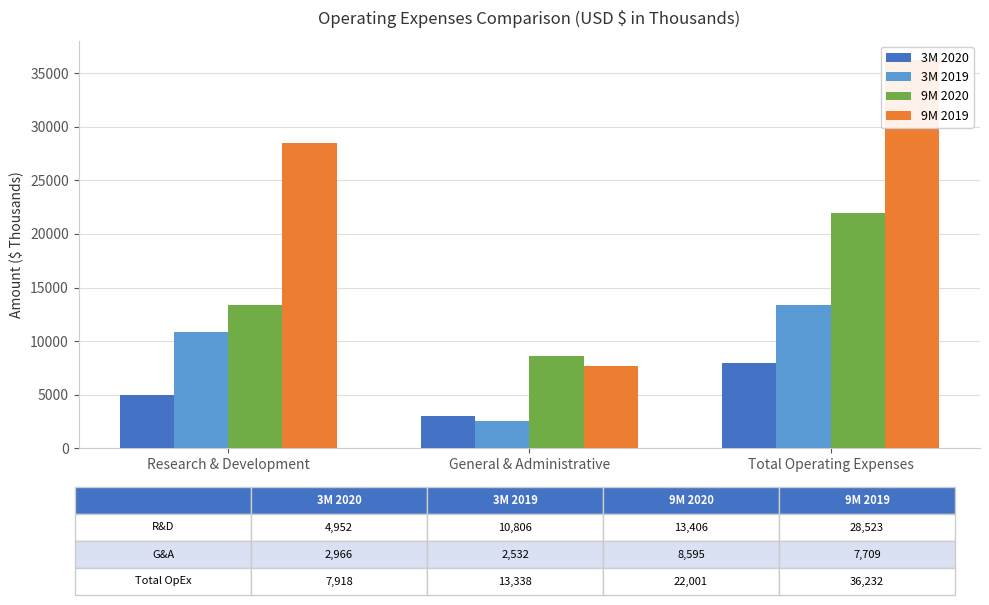

How many 3M 2020 values are between 2966 and 7918?

3